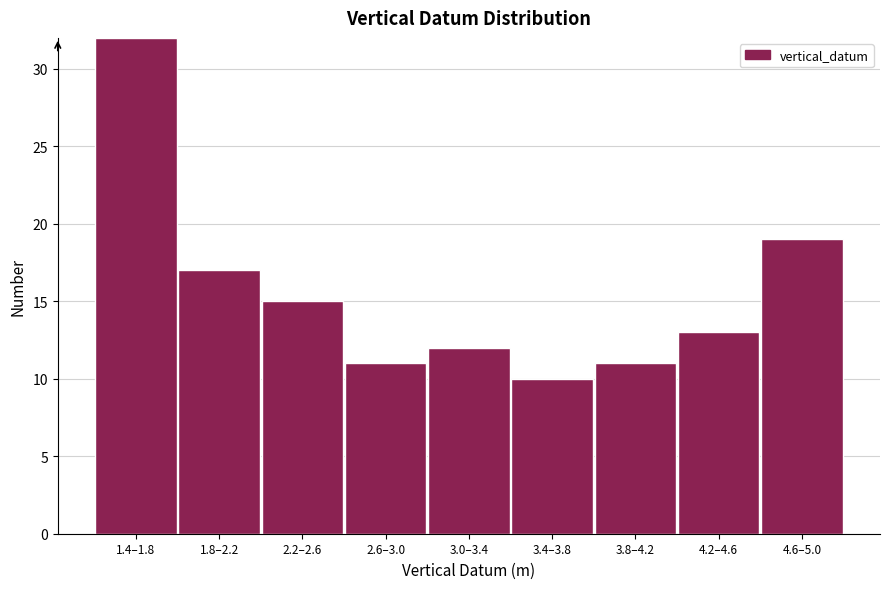

Reading left to right, what are all the values shown in this chart?

32	17	15	11	12	10	11	13	19